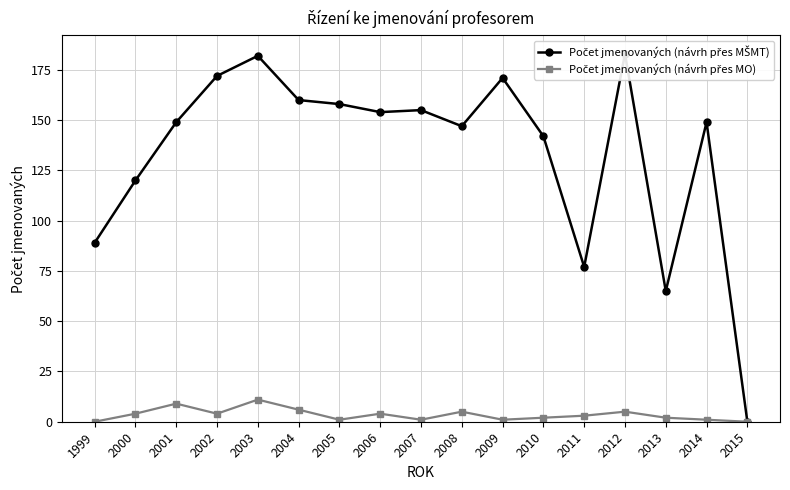

Rank the series at 2012 from lowest to highest value.

Počet jmenovaných (návrh přes MO), Počet jmenovaných (návrh přes MŠMT)